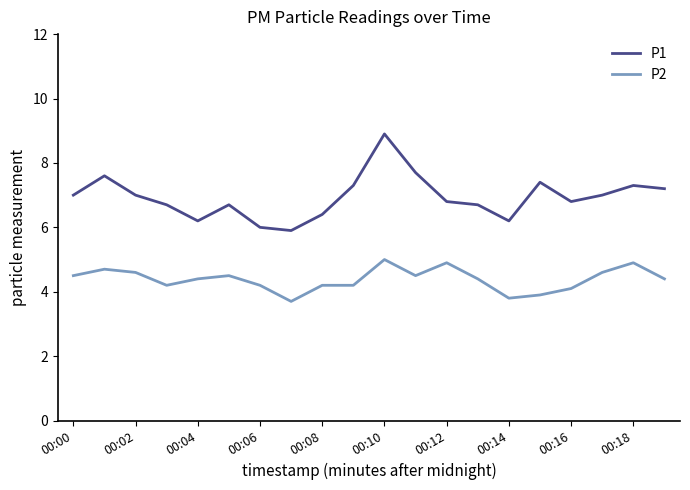

True or false: P2 has more than 2 points higher than both neighbors.

True